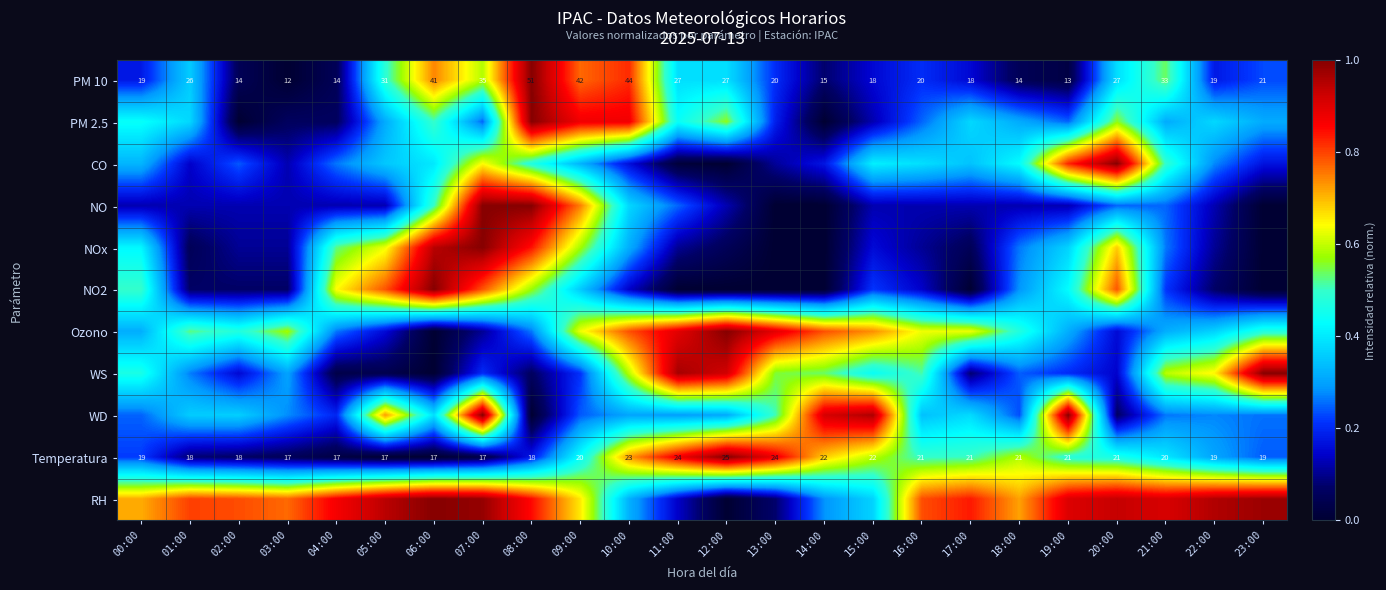

At which label is PM 2.5 closest to 0?

02:00